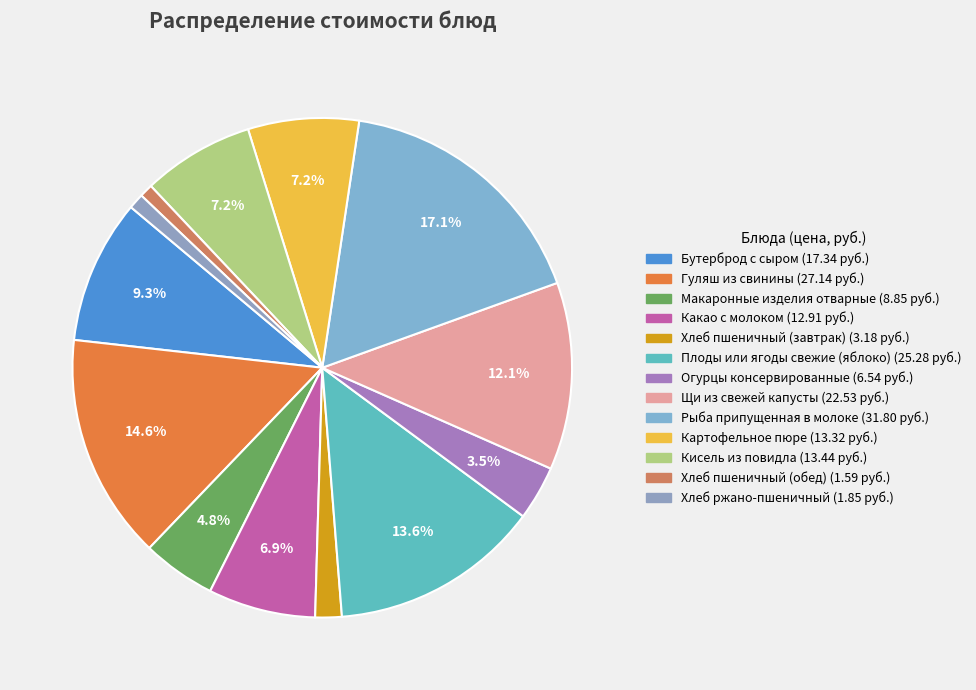

What portion of the pie excludes Хлеб пшеничный (обед)?

99.1%